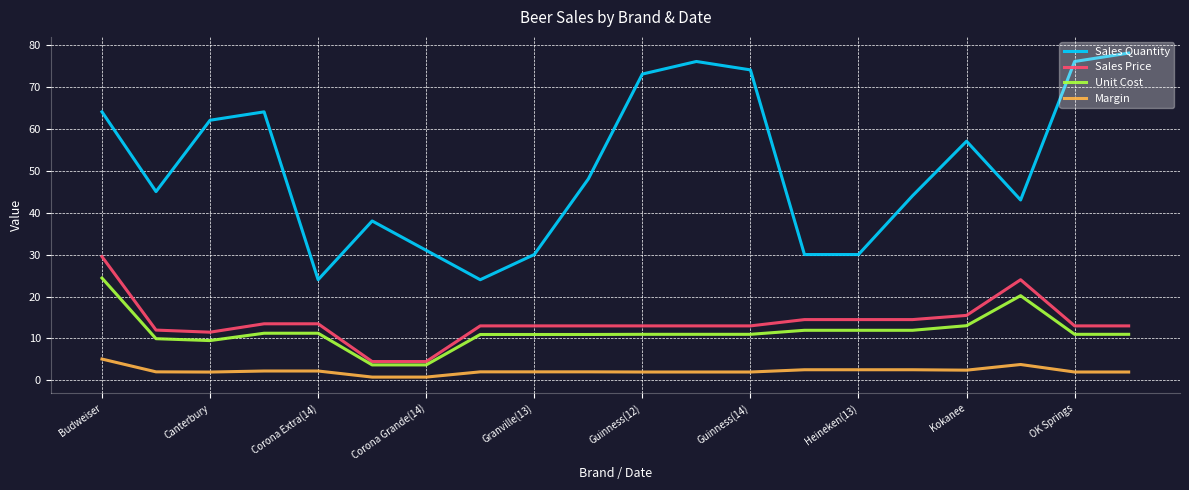

Rank the series by their maximum value, from highest to lowest.

Sales Quantity, Sales Price, Unit Cost, Margin